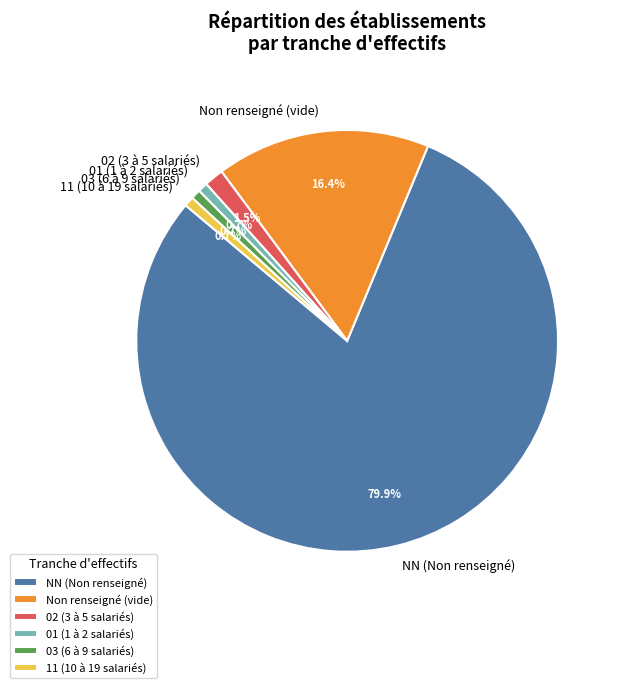

Is there any slice that represents more than half of the pie?

Yes